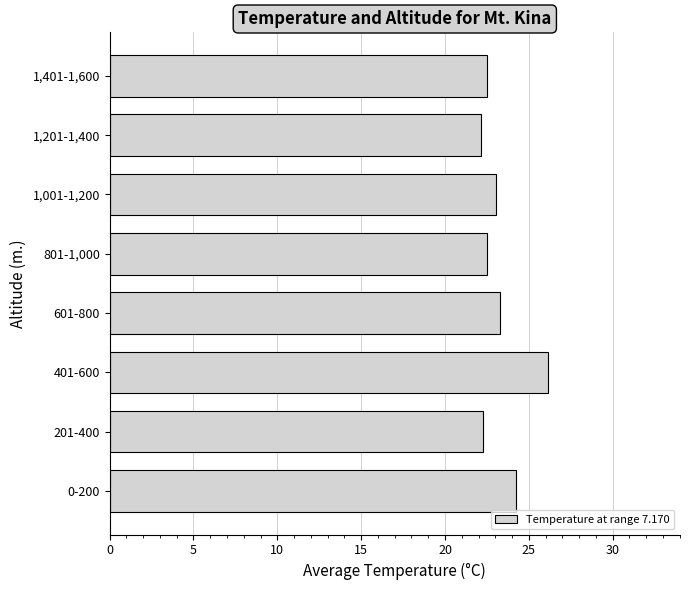

Is it true that the value at 201-400 is 6.3?

False